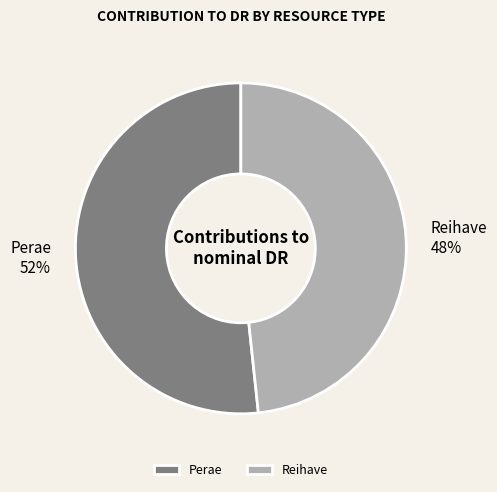

Is there a majority slice in this chart?

Yes